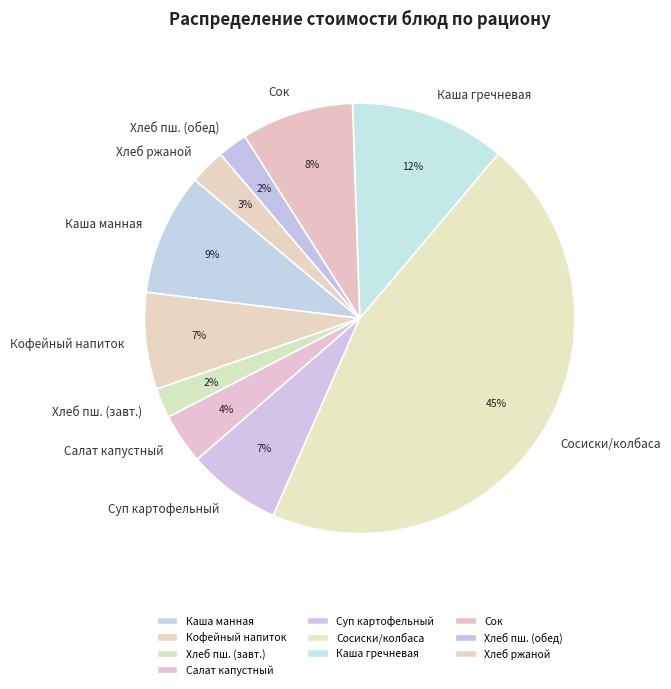

The Кофейный напиток slice represents 1% of the pie. True or false?

False